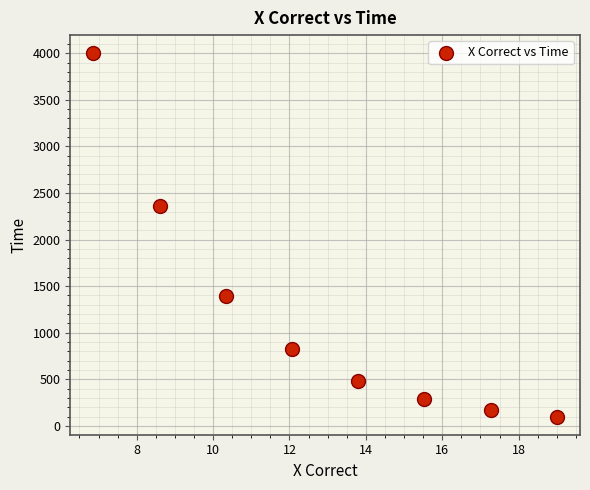

What Y value in the scatter plot is closest to 2050?

2361.5